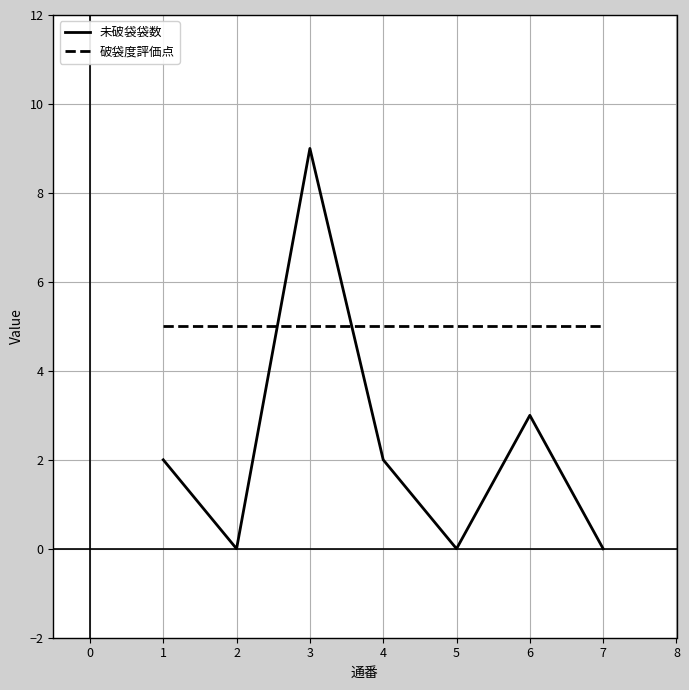

List the series in order of their overall mean, lowest first.

未破袋袋数, 破袋度評価点